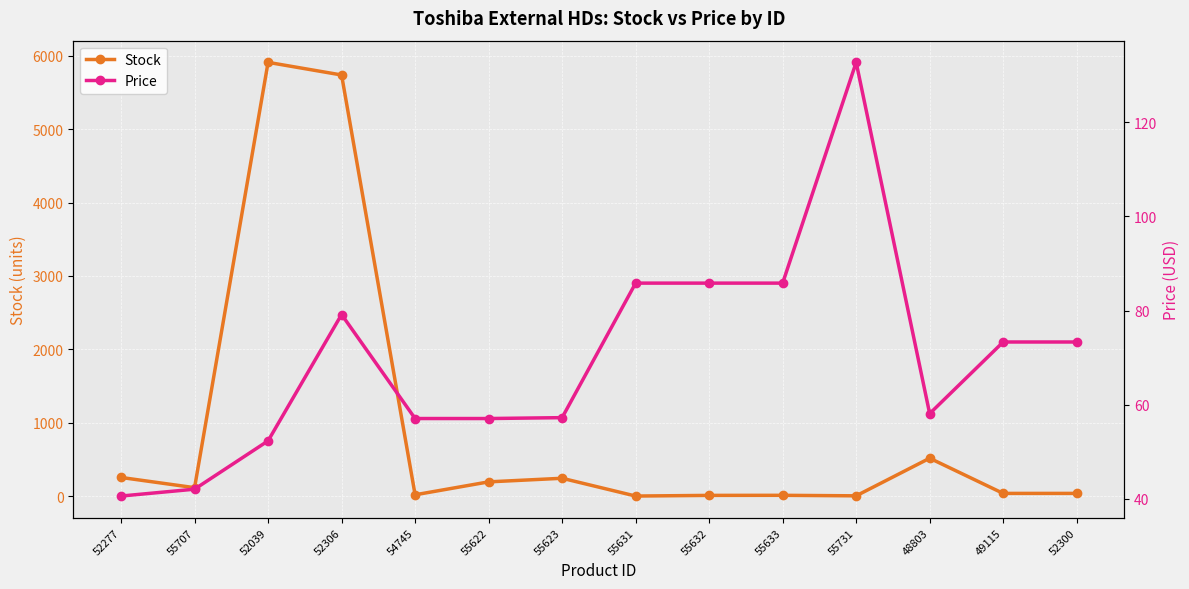

What is the lowest value of the Stock series?

4